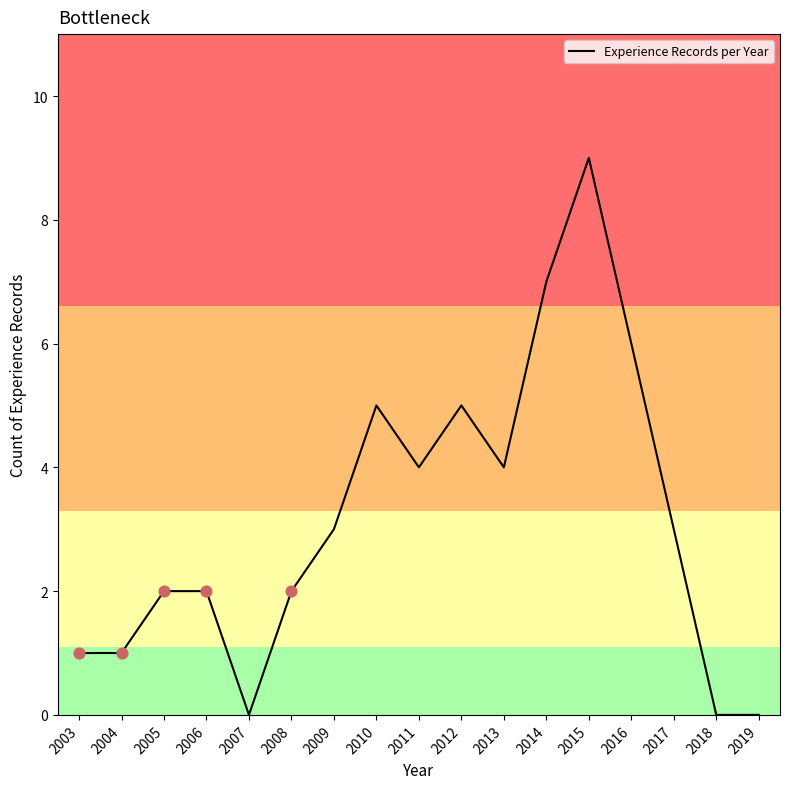

What is the change in value from 2006 to 2009?

+1